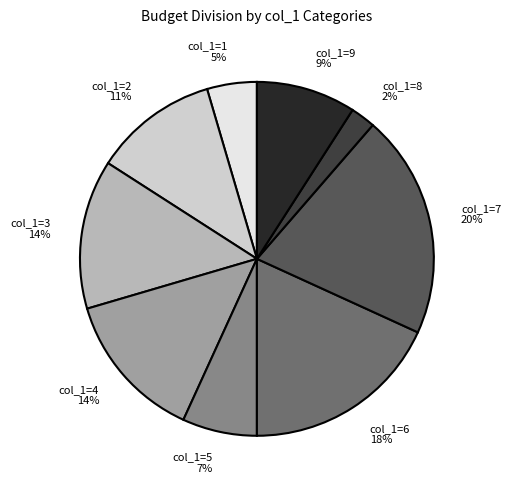

Which has a higher value, col_1=2 11% or col_1=8 2%?

col_1=2 11%